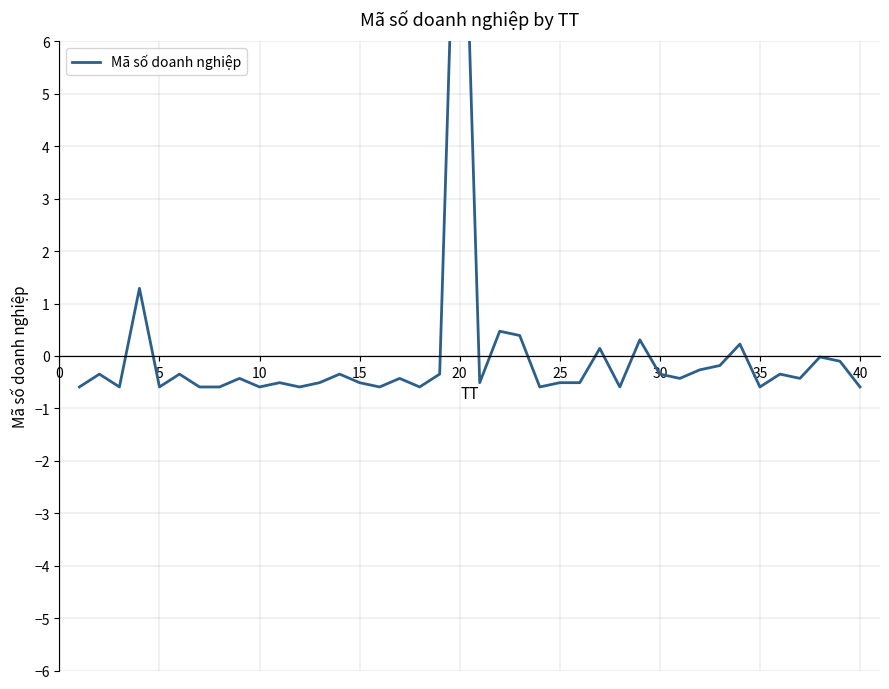

How many data points are above 0?

7